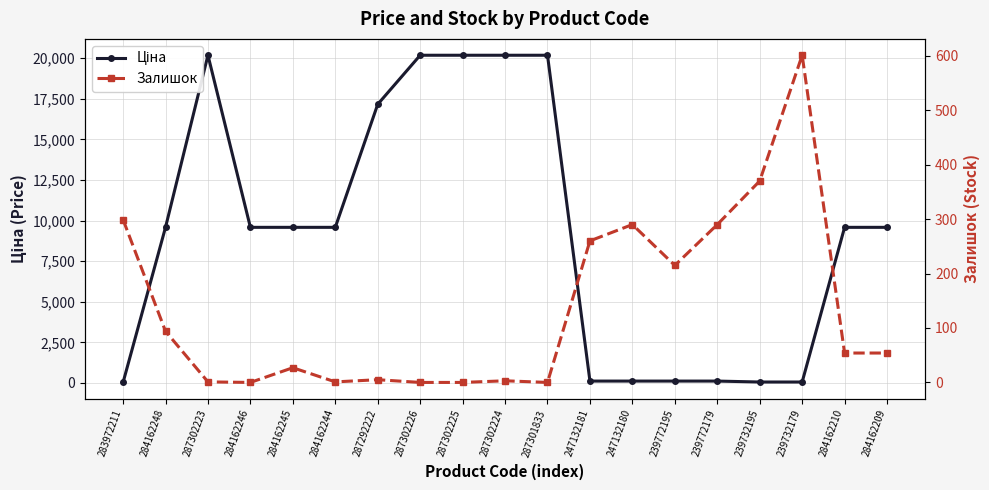

How many intersections are there between Ціна and Залишок?

3